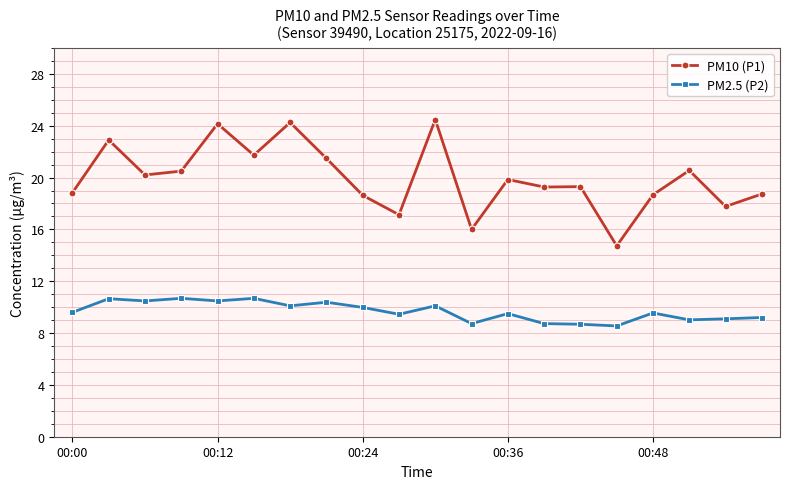

Rank the series by their average value, from highest to lowest.

PM10 (P1), PM2.5 (P2)